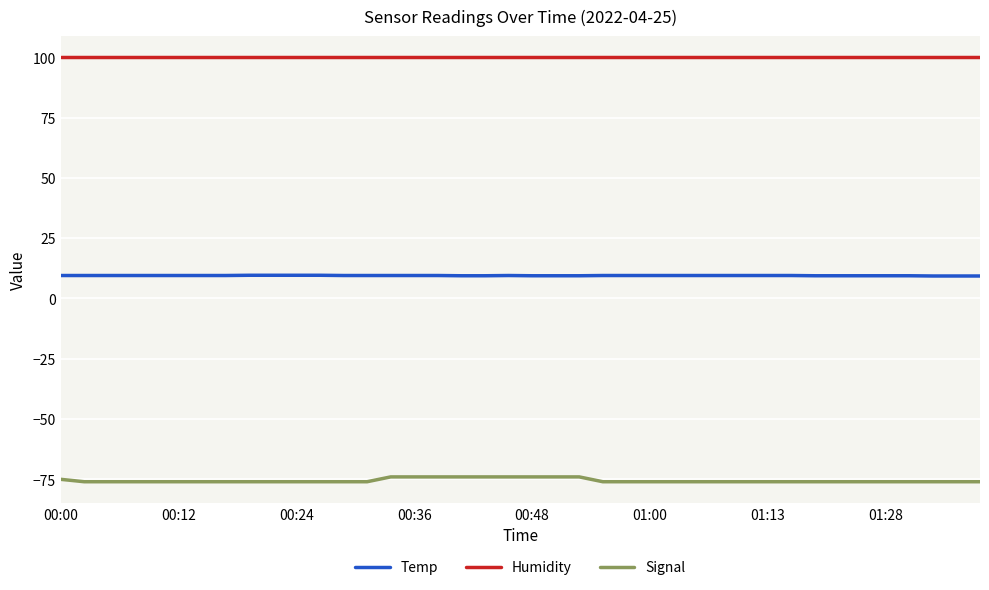

True or false: Signal and Humidity cross at least once.

False